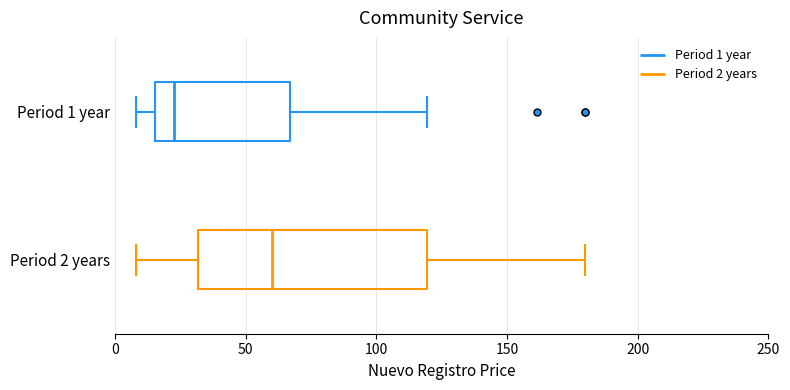

Where is the right edge of the box for Period 2 years on the x-axis? The values are not printed on the chart, so give them approximately, as read against the axis.

120